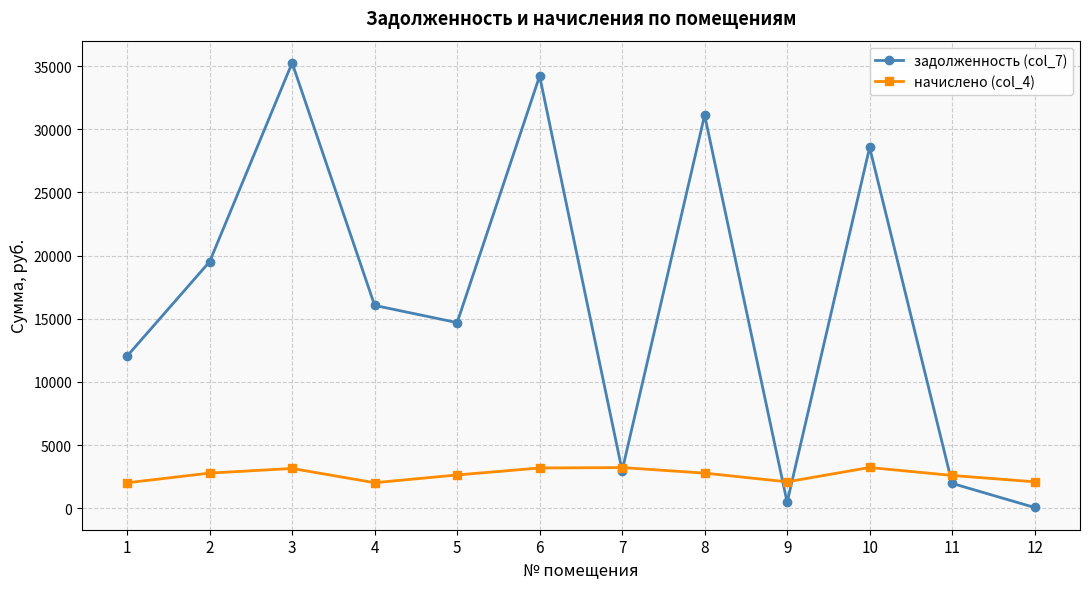

The задолженность (col_7) series shows 43992.8 at 10. True or false?

False